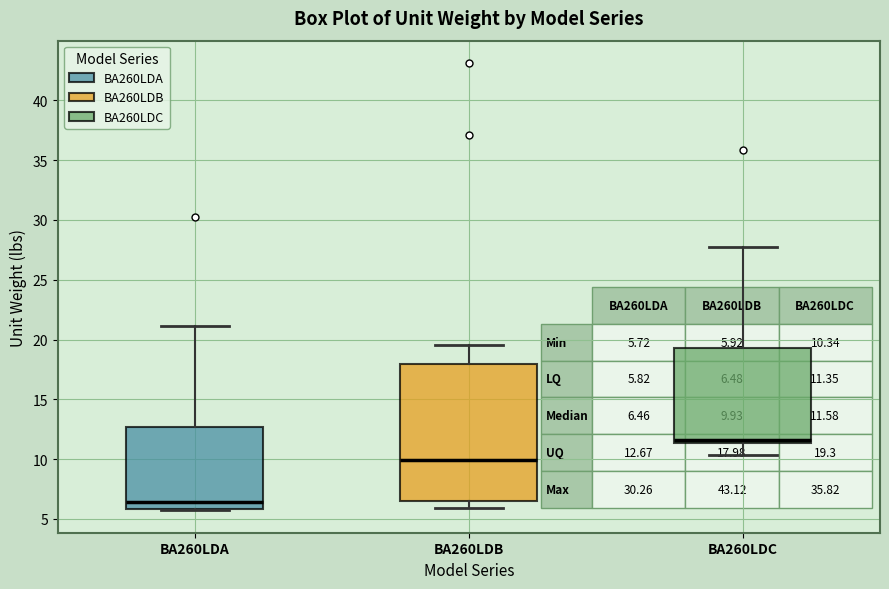

Which box is the tallest, from its lower edge to its upper edge?

BA260LDB